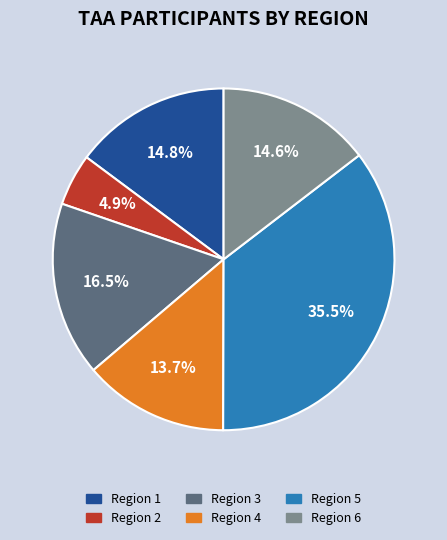

Does any single category account for the majority?

No